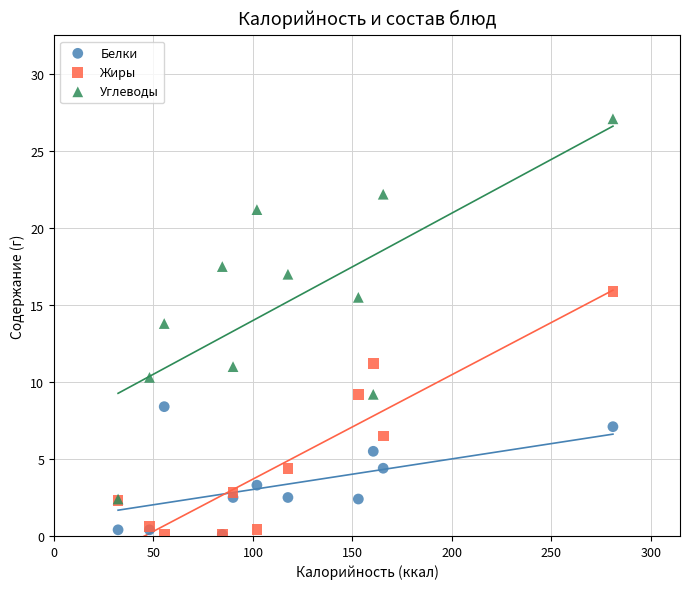

Across all series, what Y value is closest to 13?

13.8